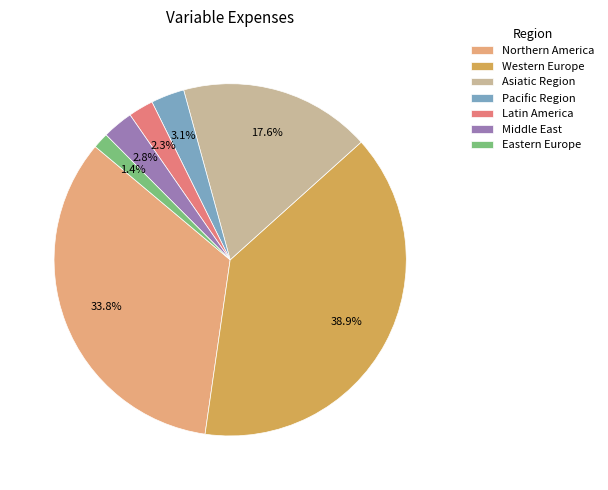

Do Asiatic Region and Latin America together represent more than half of the pie?

No